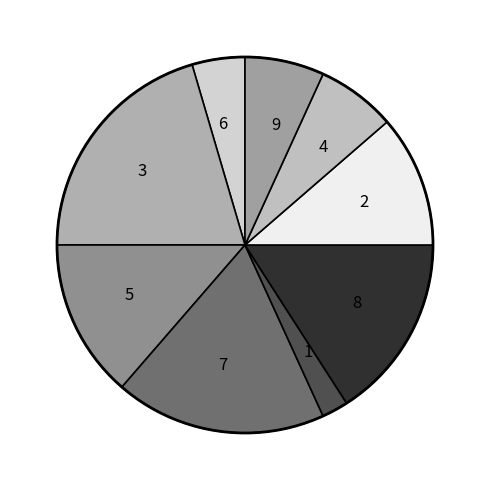

What is the largest slice in the pie chart?

3